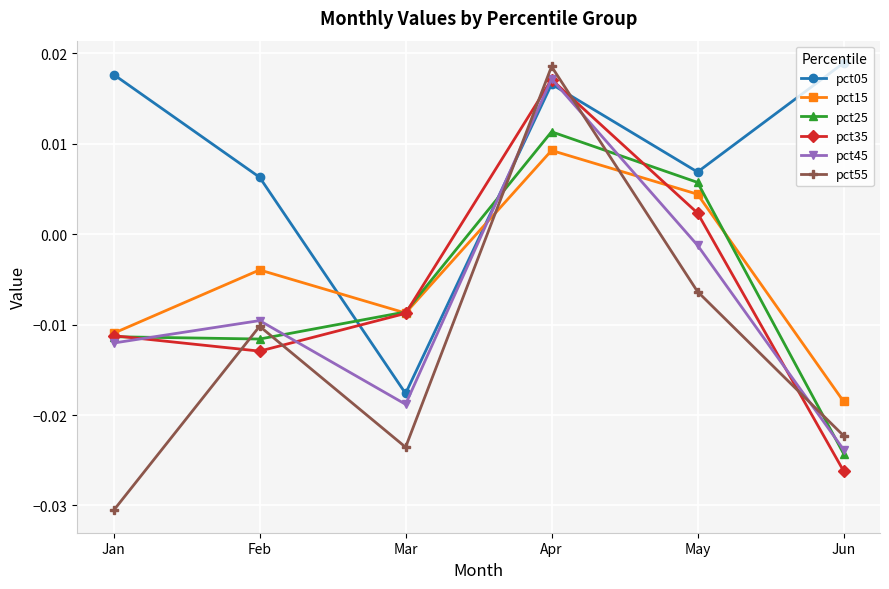

How many values in the pct15 series exceed 0?

2